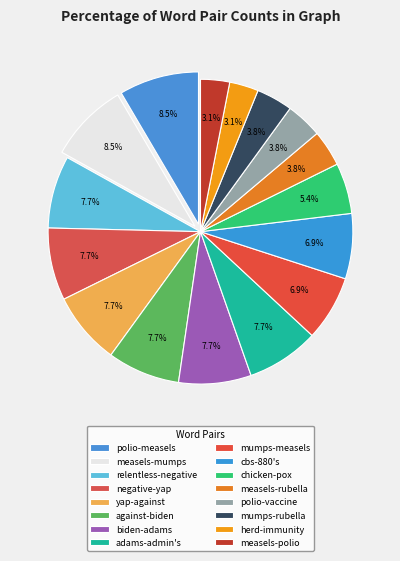

Count the number of slices in the pie.

16